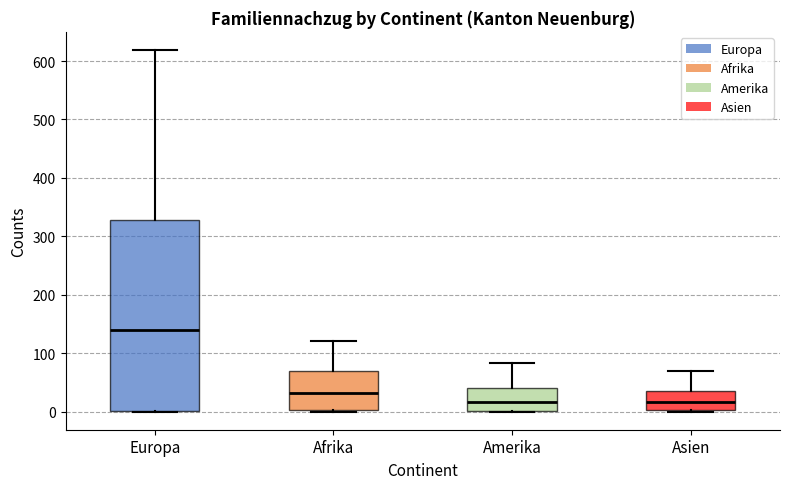

Reading left to right, transcribe this box plot: for each box, give where its median line is, the range the box spans, and where its two whiskers end, as read against the y-axis. The values are not printed on the chart, so give them approximately, as read against the axis.

Europa: median 140, box 0 to 330, whiskers 0 to 620
Afrika: median 30, box 0 to 70, whiskers 0 (just below the box's lower edge) to 120
Amerika: median 20, box 0 to 40, whiskers 0 to 80
Asien: median 20, box 0 to 40, whiskers 0 (just below the box's lower edge) to 70